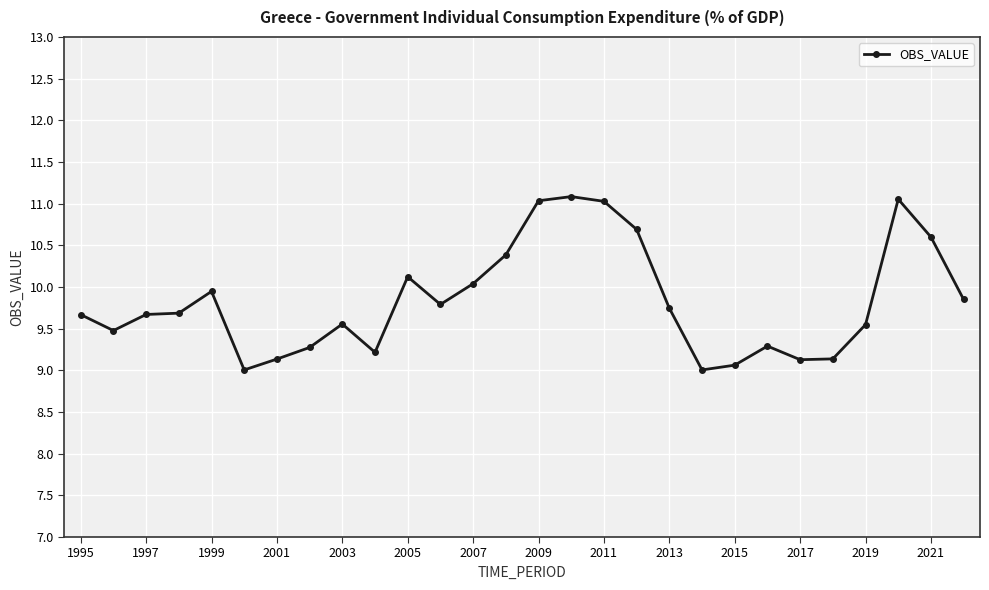

How many lines are shown in the chart?

1